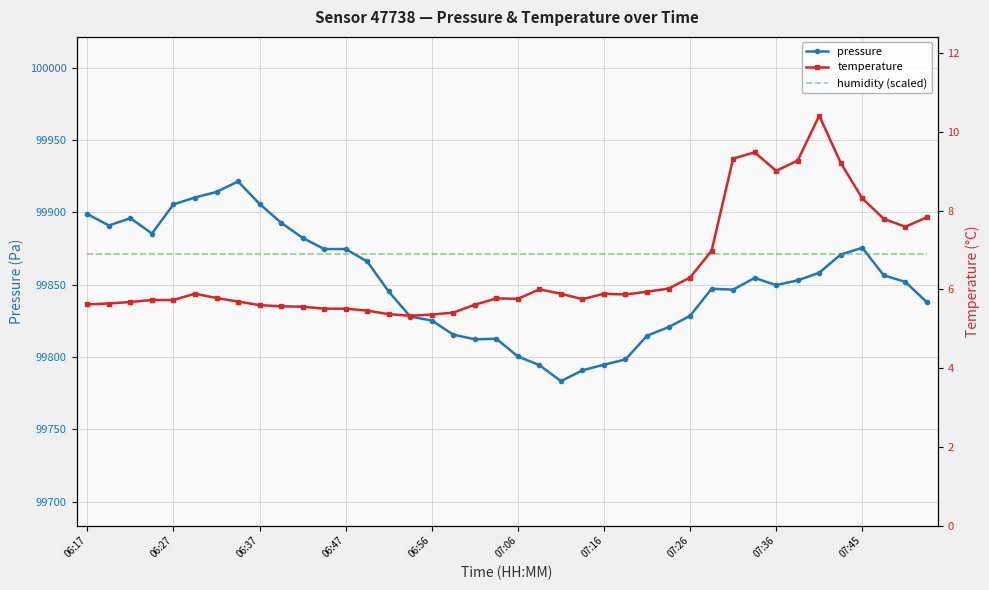

Rank the series at 06:17 from highest to lowest value.

pressure, humidity (scaled), temperature